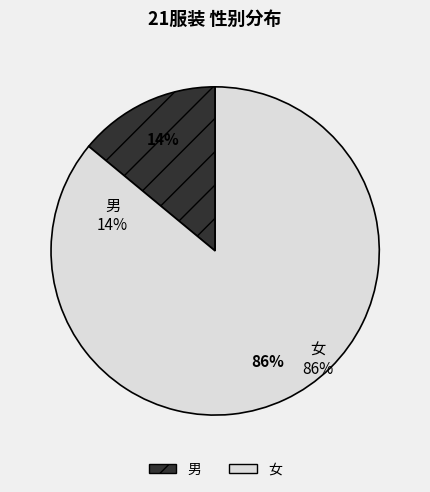

Rank the categories by value from lowest to highest.

男, 女